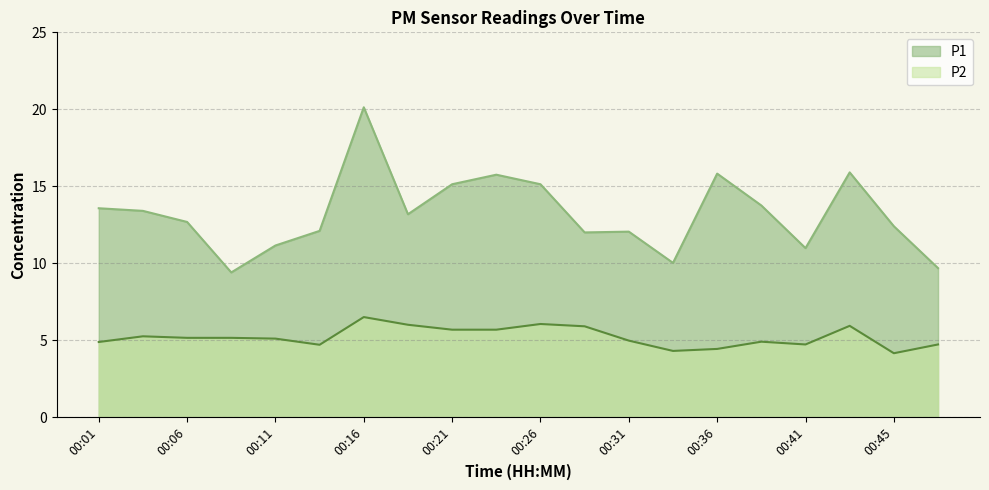

What is the total value across all series at 00:04?

18.6